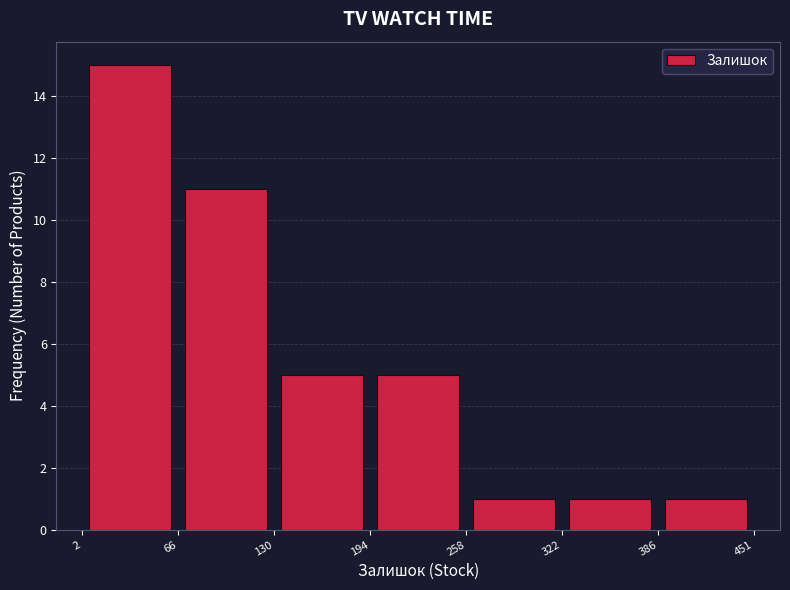

Reading left to right, transcribe this chart: for each bar, give the range it covers on the x-axis and its height. The values are not printed on the chart, so give them approximately, as read against the axis.

2 to 66: 15
66 to 130: 11
130 to 194: 5
194 to 258: 5
258 to 322: 1
322 to 386: 1
386 to 451: 1